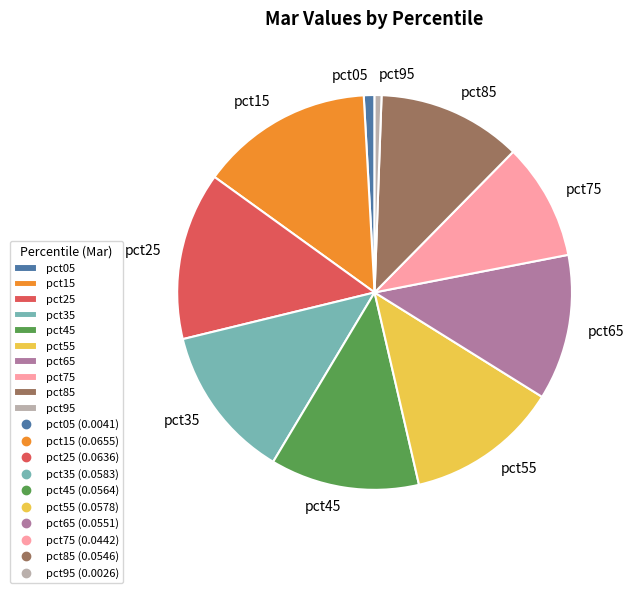

Is pct25 the majority of the pie?

No